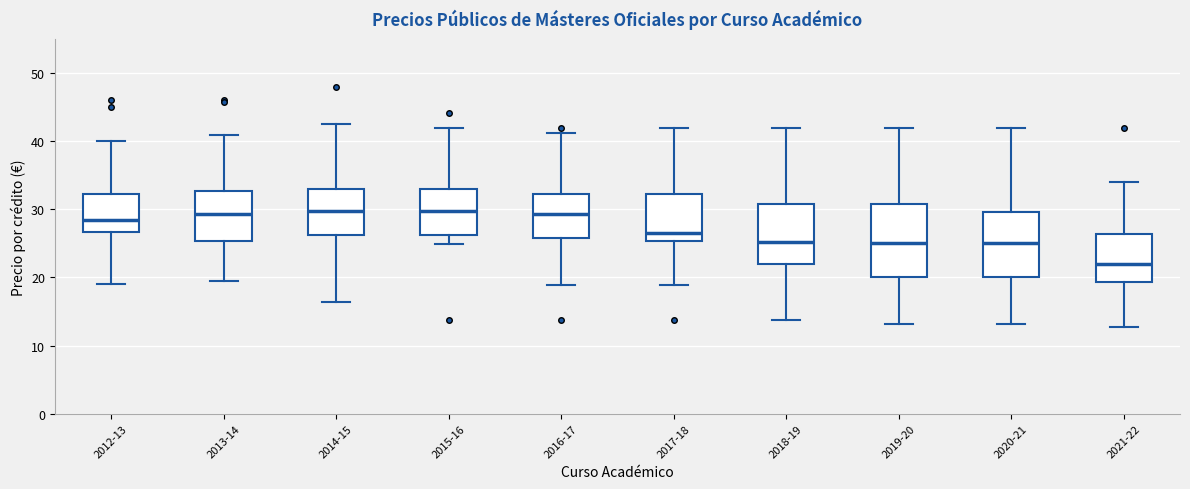

Where does the upper whisker of the box for 2017-18 end on the y-axis? The values are not printed on the chart, so give them approximately, as read against the axis.

42